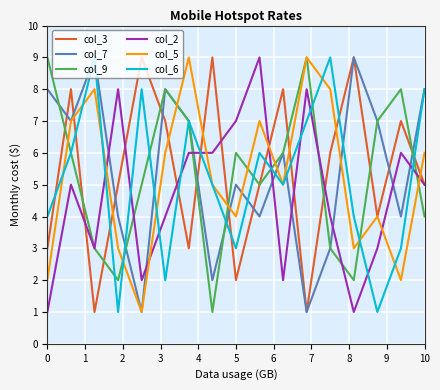

True or false: col_2 and col_5 intersect in this chart.

True